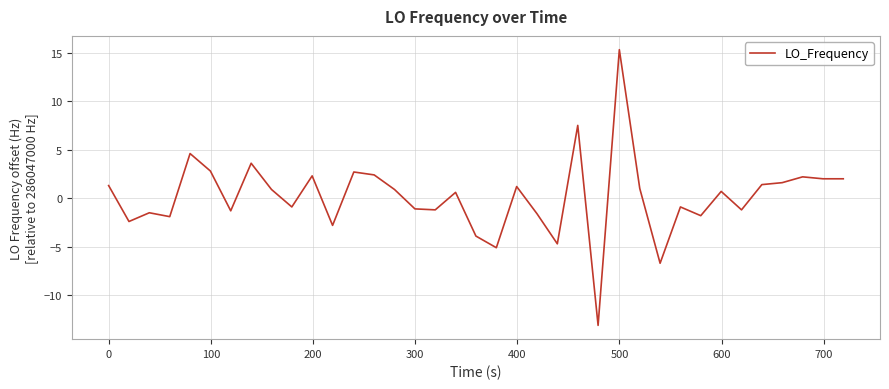

What is the difference between the maximum and minimum values?

28.4